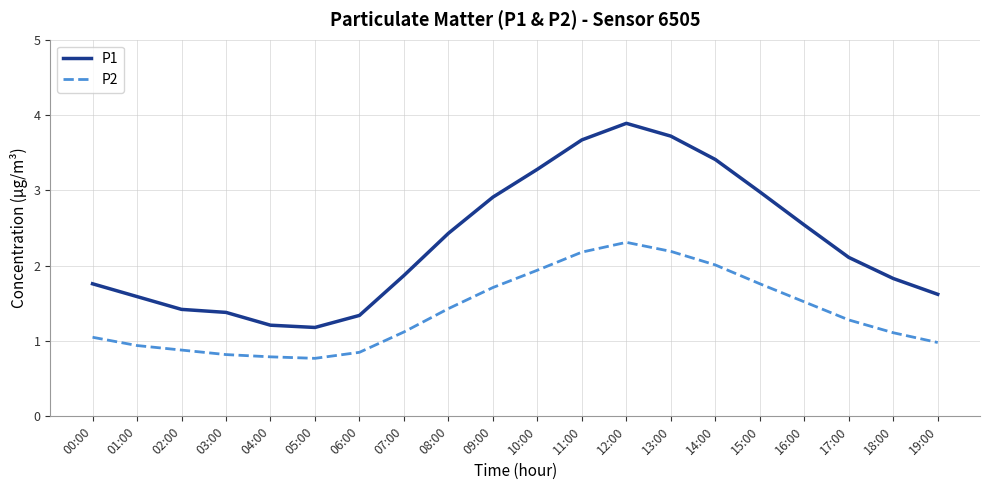

List the series in order of their overall mean, highest first.

P1, P2